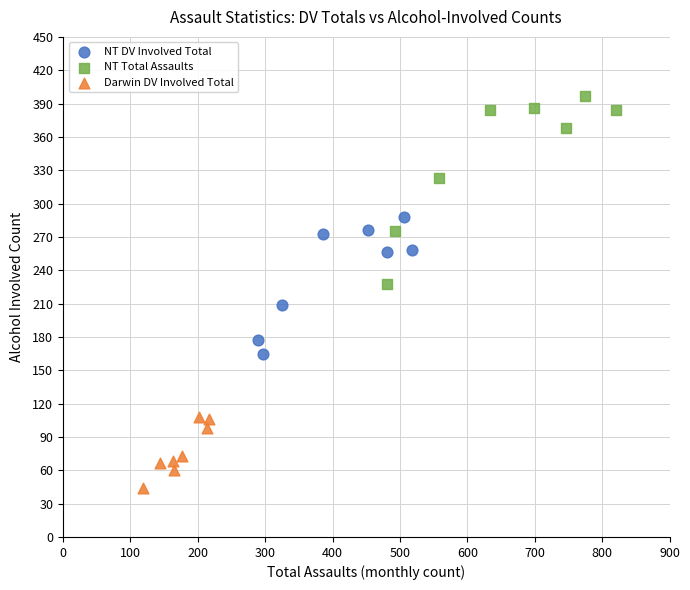

Which series contains the highest Y value?

NT Total Assaults